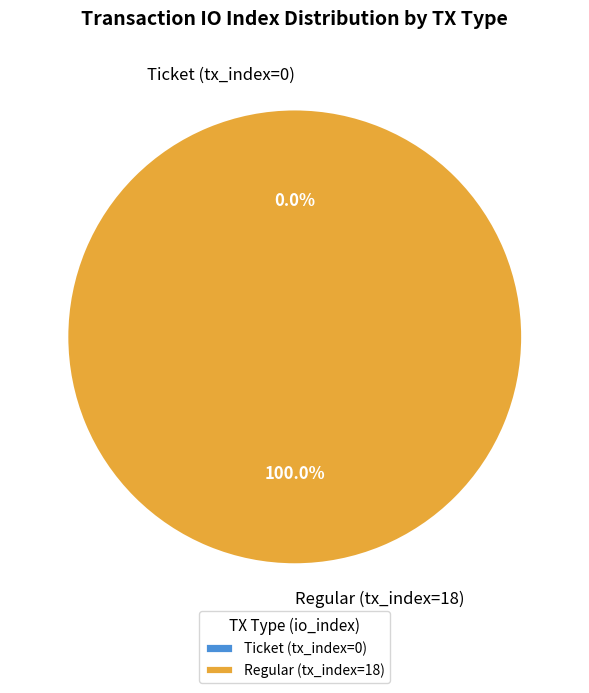

Is it true that Ticket (tx_index=0) is 1% of the pie?

False